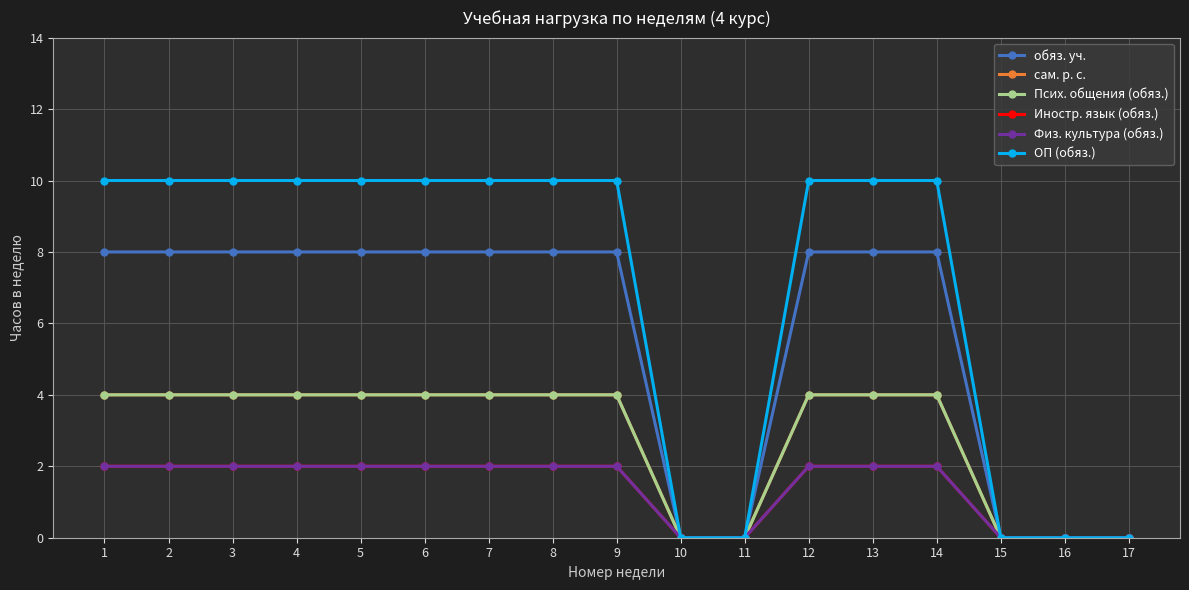

Reading left to right, what are all the values shown in this chart?

обяз. уч.: 8	8	8	8	8	8	8	8	8	0	0	8	8	8	0	0	0
сам. р. с.: 4	4	4	4	4	4	4	4	4	0	0	4	4	4	0	0	0
Псих. общения (обяз.): 4	4	4	4	4	4	4	4	4	0	0	4	4	4	0	0	0
Иностр. язык (обяз.): 2	2	2	2	2	2	2	2	2	0	0	2	2	2	0	0	0
Физ. культура (обяз.): 2	2	2	2	2	2	2	2	2	0	0	2	2	2	0	0	0
ОП (обяз.): 10	10	10	10	10	10	10	10	10	0	0	10	10	10	0	0	0